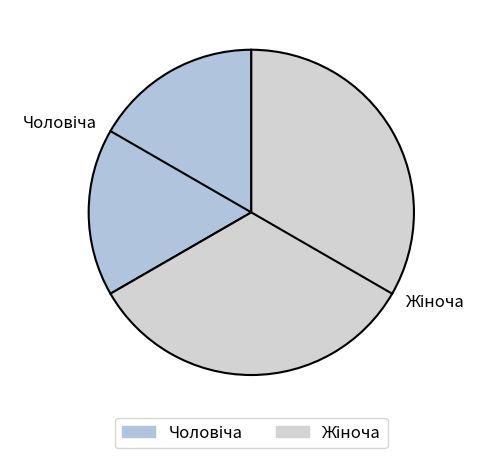

Is there any slice that represents more than half of the pie?

Yes